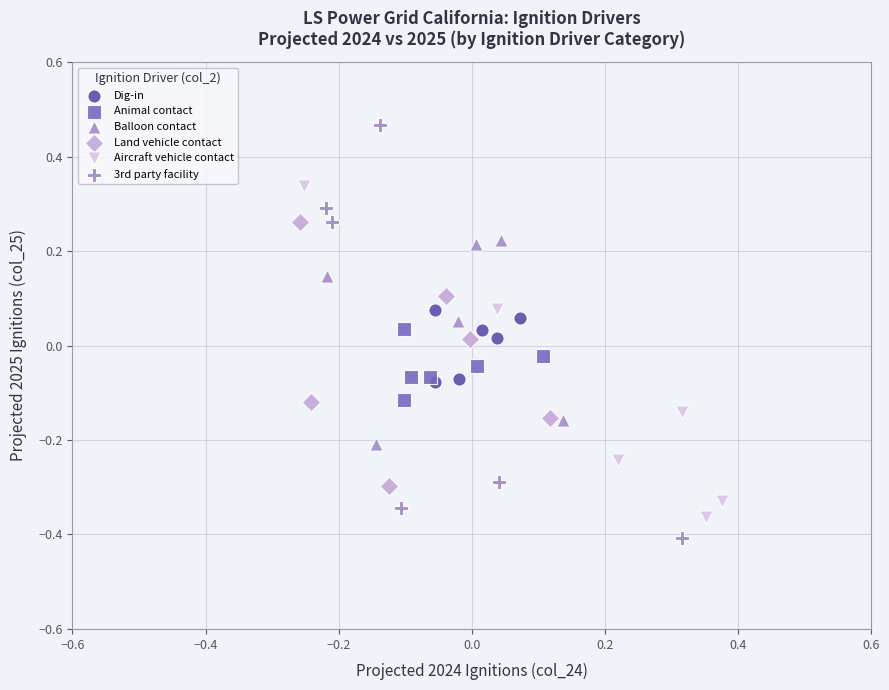

Which series has the widest spread of Y values?

3rd party facility